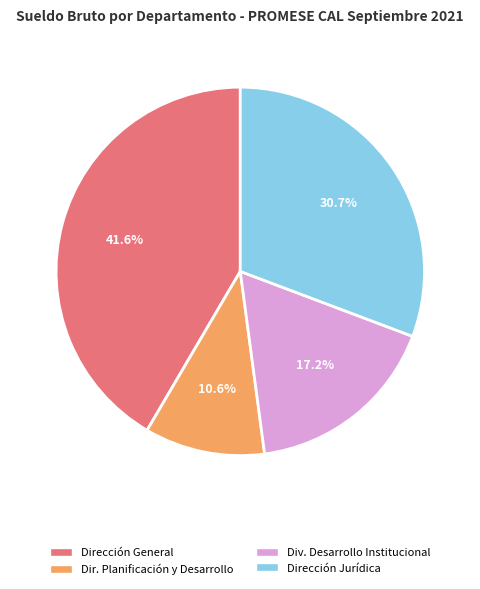

Is there any slice that represents more than half of the pie?

No